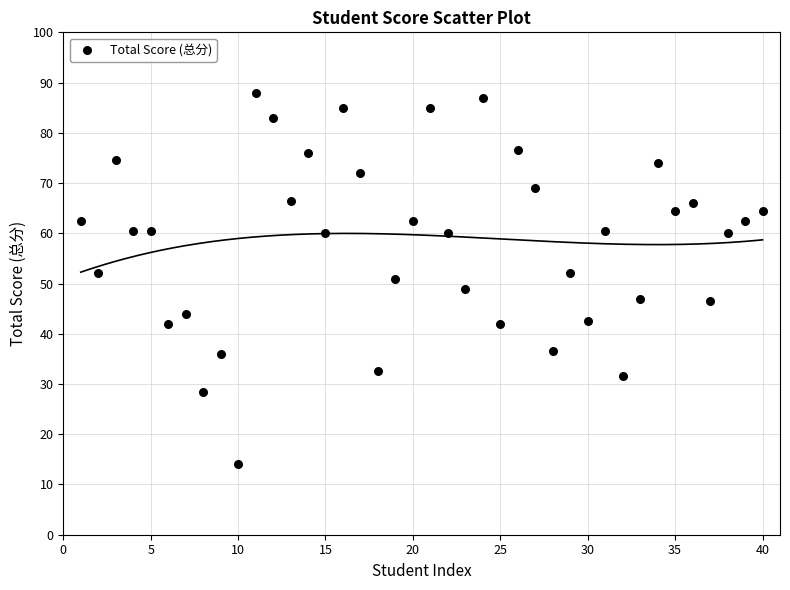

What is the range of X values (max minus min)?

39.0